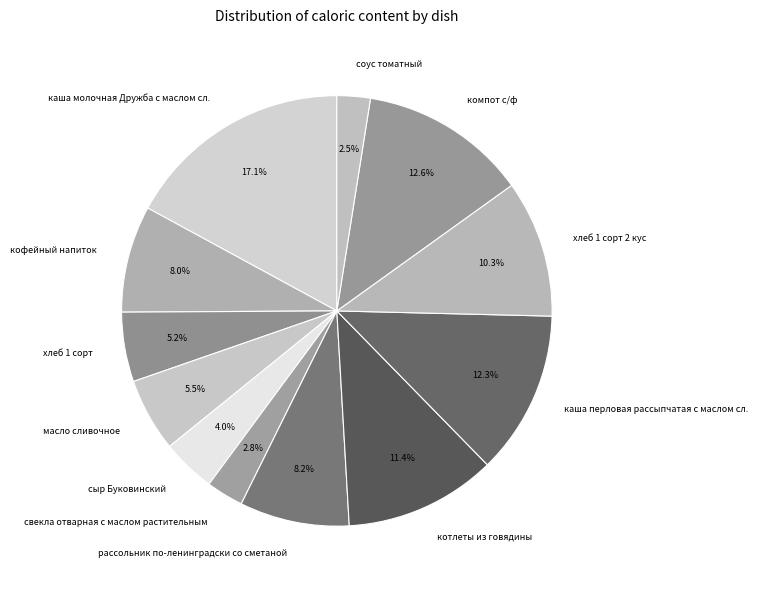

Which has a higher value, котлеты из говядины or рассольник по-ленинградски со сметаной?

котлеты из говядины